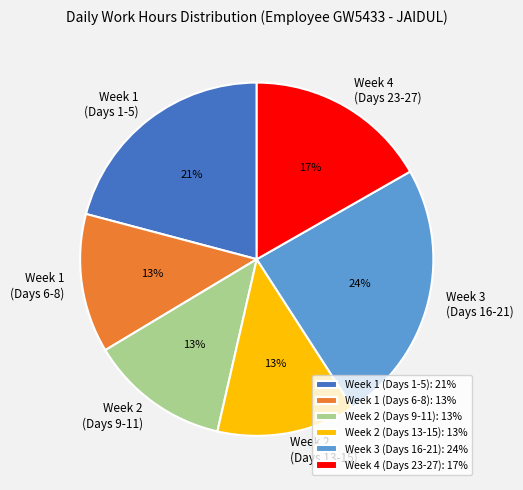

Count the number of slices in the pie.

6